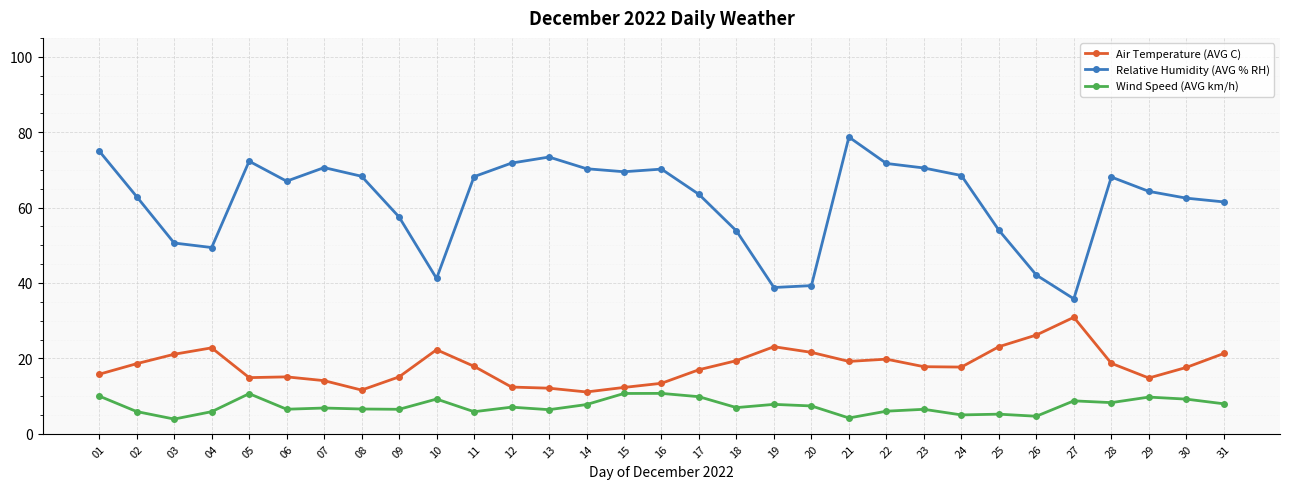

What is the total value across all series at 09?

79.1